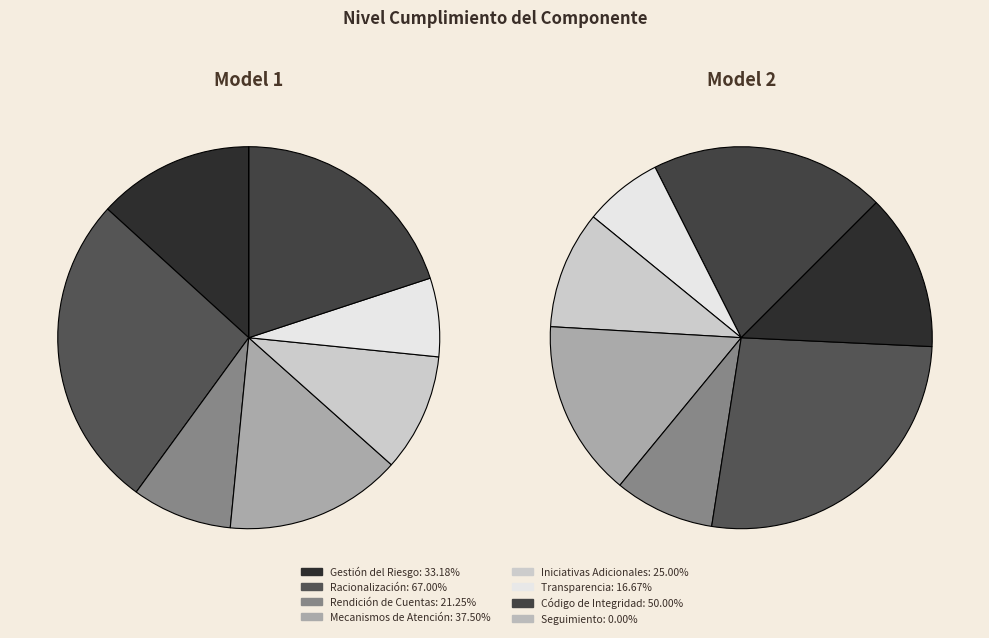

To the nearest percent, what portion does Componente 6: Transparencia y Acceso represent?

7%